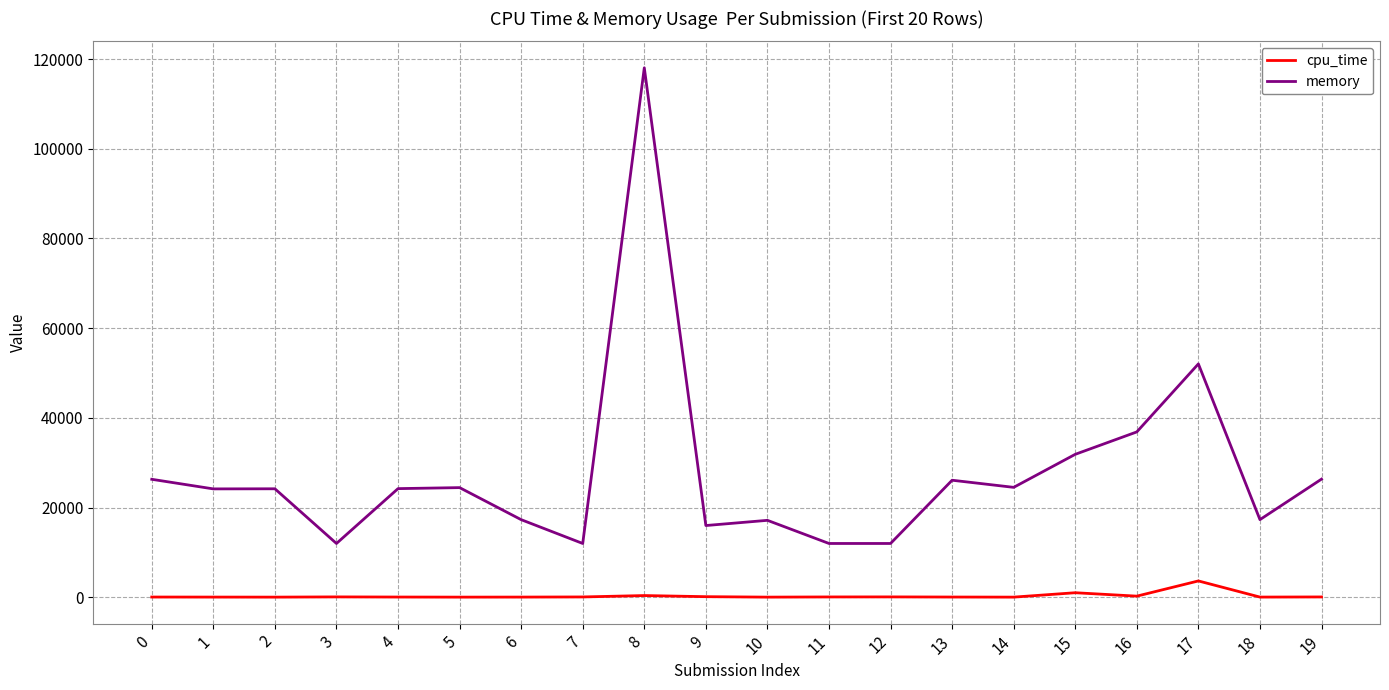

What is the maximum value for memory?

118036